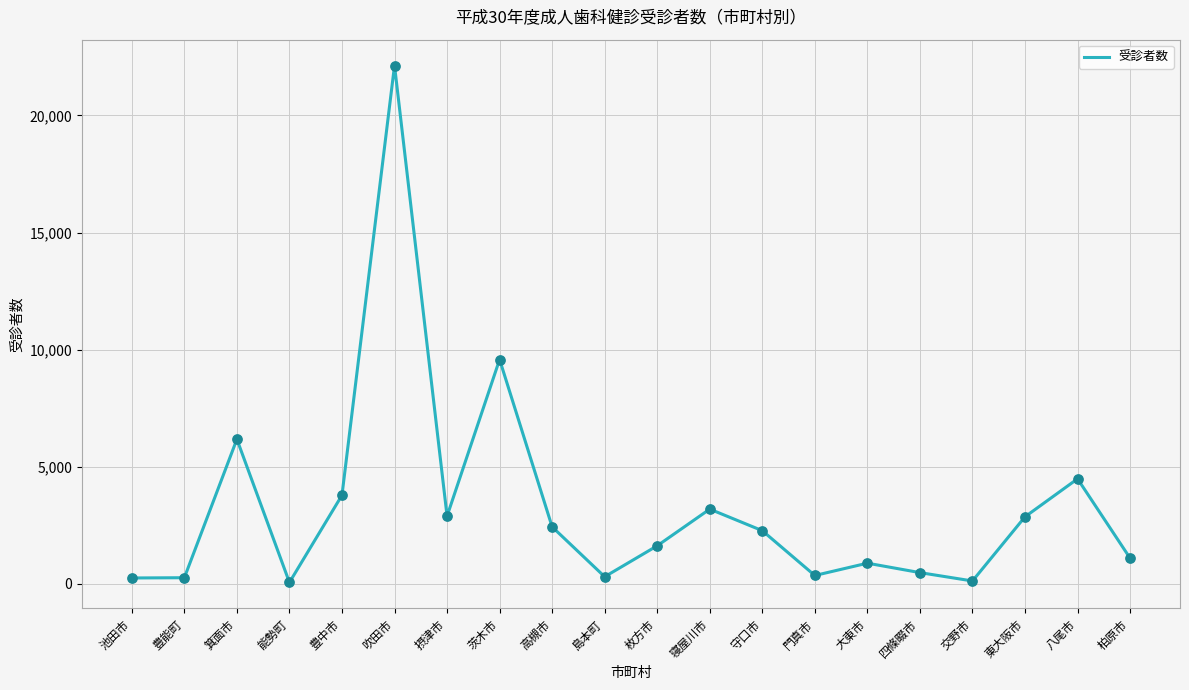

What is the change in value from 島本町 to 寝屋川市?

+2888